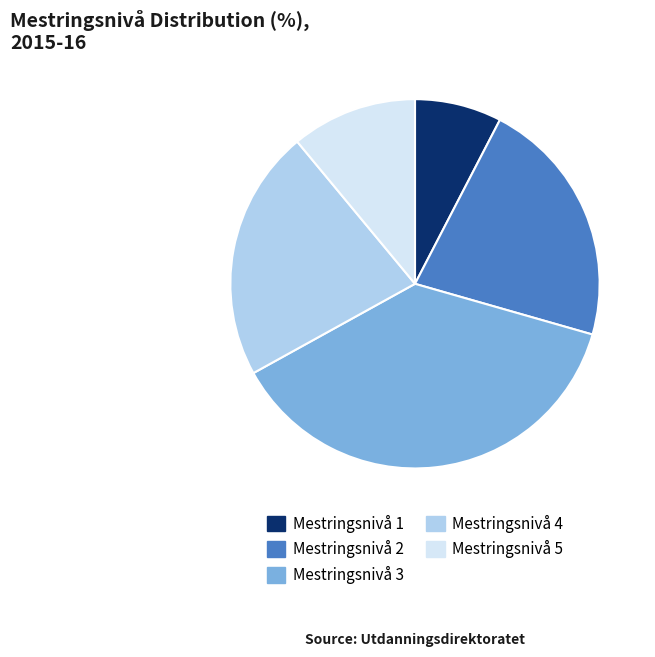

Which has a higher value, Mestringsnivå 1 or Mestringsnivå 4?

Mestringsnivå 4